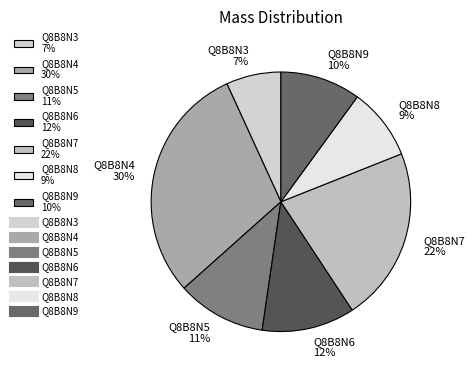

Does Q8B8N9 represent more than half of the total?

No